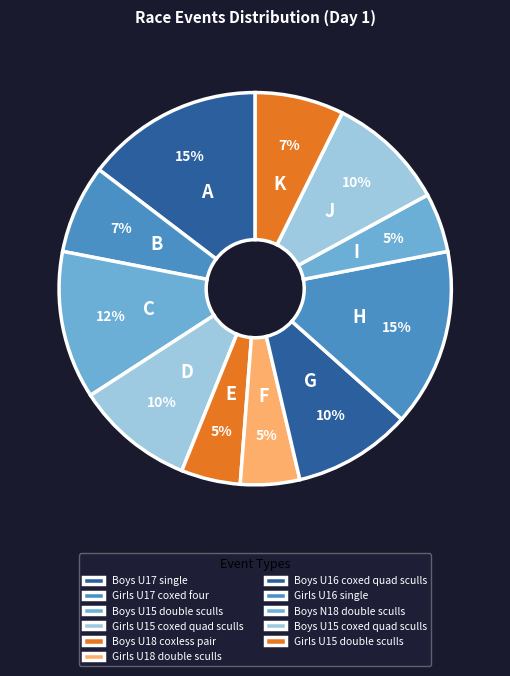

True or false: Boys U18 coxless pair accounts for 5% of the total.

True